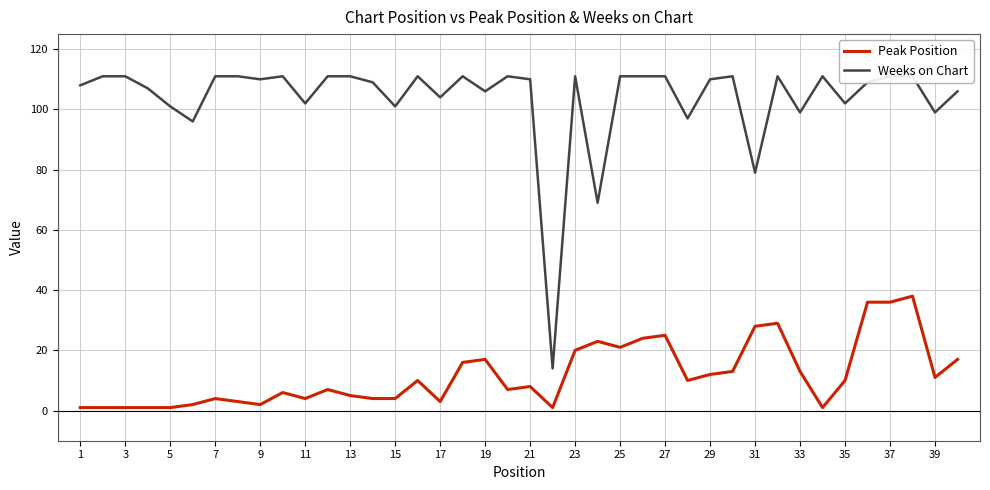

How many series are shown in this chart?

2